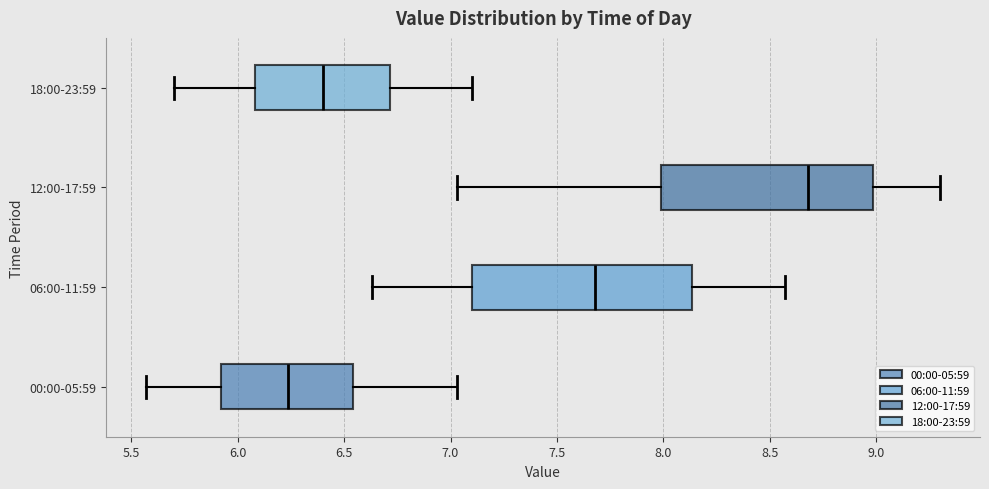

Which box's median line is the furthest to the right?

12:00-17:59